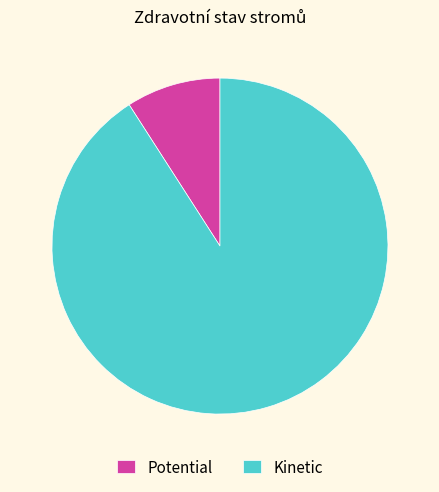

Which category accounts for the majority?

Kinetic